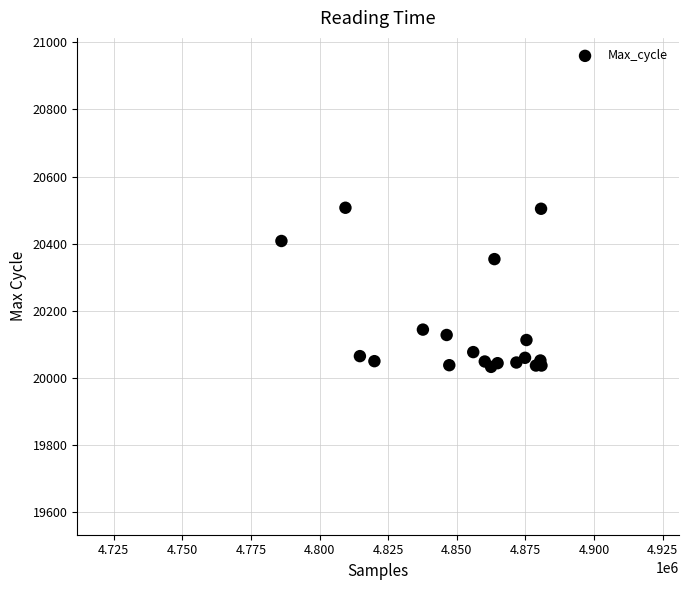

What Y value in the scatter plot is closest to 20273?

20354